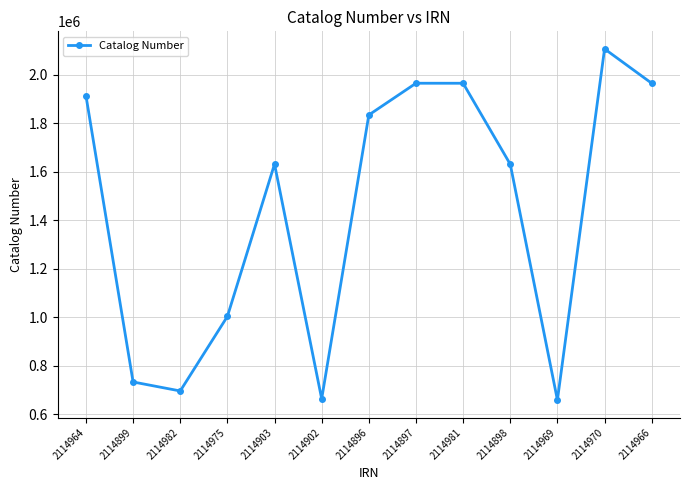

What is the label of the 3rd point from the left?

2114982